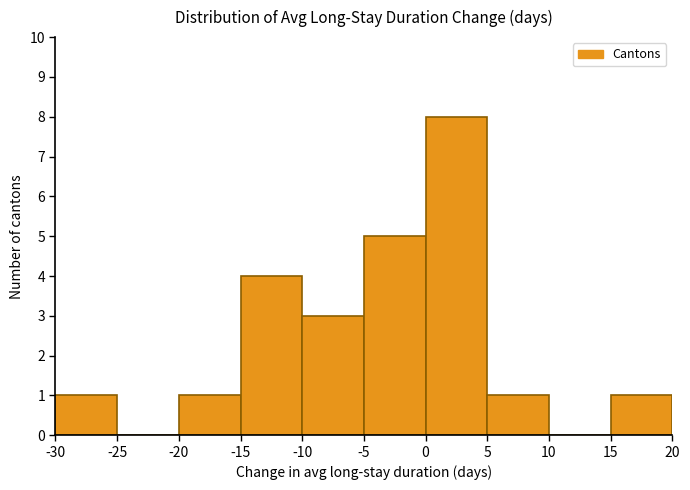

What is the height of the bar covering 5 to 10 on the x-axis? The values are not printed on the chart, so give them approximately, as read against the axis.

1